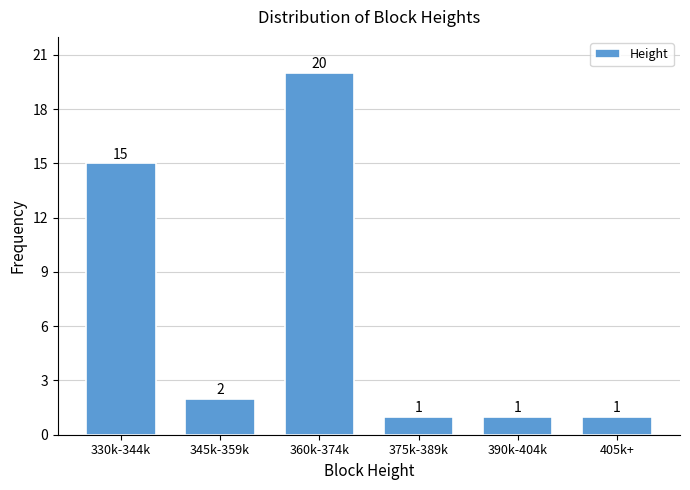

Reading left to right, extract all data points from this chart.

15	2	20	1	1	1